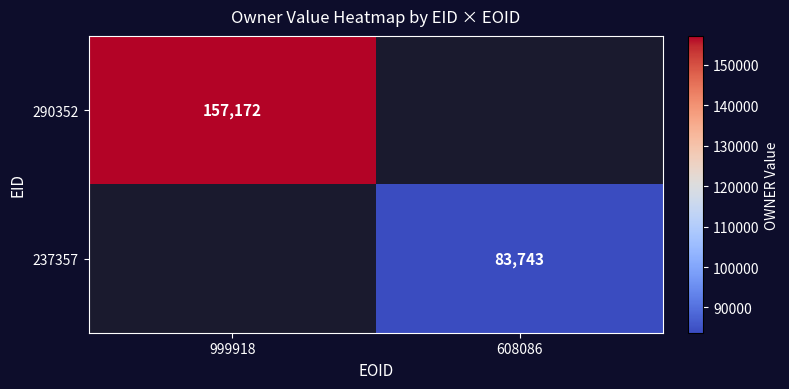

The 237357 series shows 148809 at 608086. True or false?

False